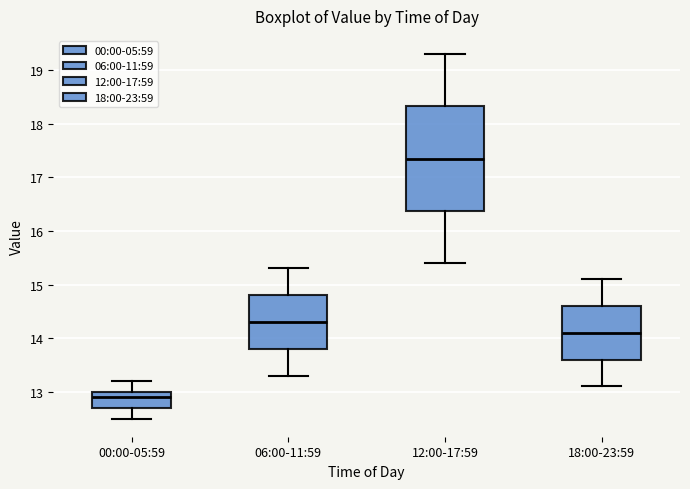

Where is the upper edge of the box for 06:00-11:59 on the y-axis? The values are not printed on the chart, so give them approximately, as read against the axis.

14.8